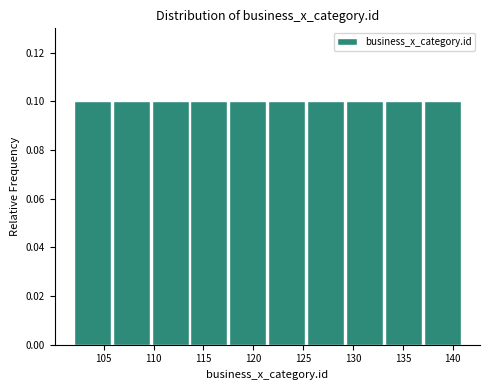

Reading left to right, list every bar in this chart as the range it spans on the x-axis followed by its height. Neither the bar edges nor the heights are printed on the chart, so give them approximately, as read against the axes.

102.0 to 105.9: 0.1
105.9 to 109.8: 0.1
109.8 to 113.7: 0.1
113.7 to 117.6: 0.1
117.6 to 121.5: 0.1
121.5 to 125.4: 0.1
125.4 to 129.3: 0.1
129.3 to 133.2: 0.1
133.2 to 137.1: 0.1
137.1 to 141.0: 0.1